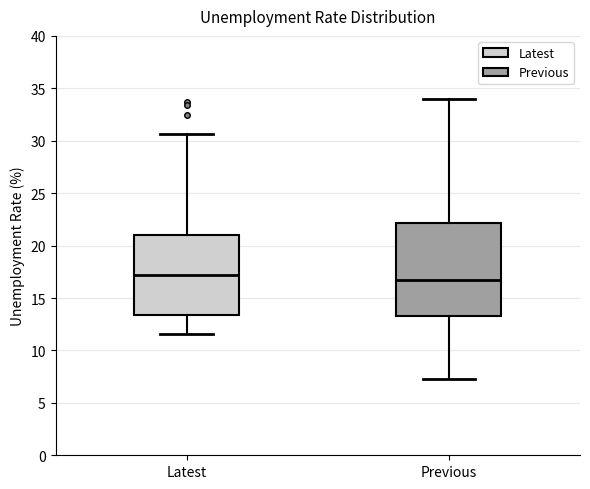

Which box is the tallest, from its lower edge to its upper edge?

Previous